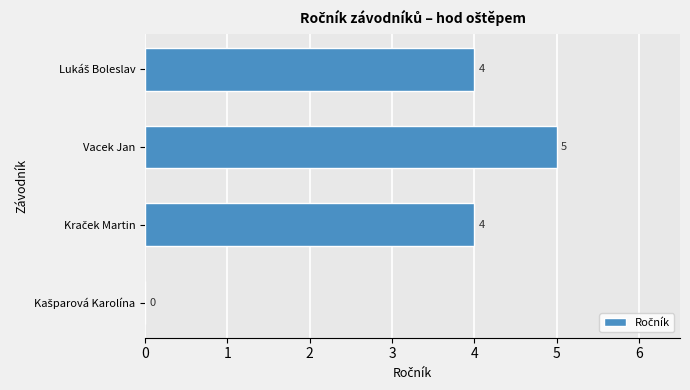

True or false: the data shows 2 at Vacek Jan.

False